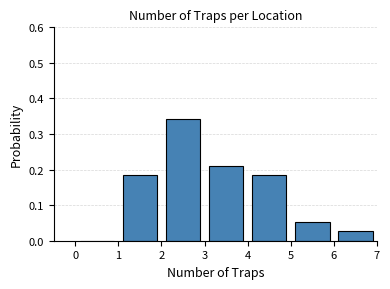

Which range on the x-axis has the tallest bar?

2 to 3